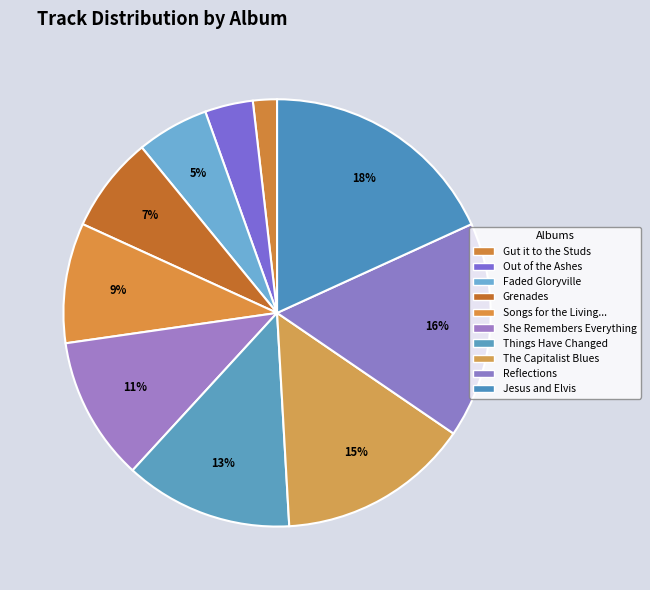

To the nearest percent, what is the difference between the largest and smallest slice percentages?

16%